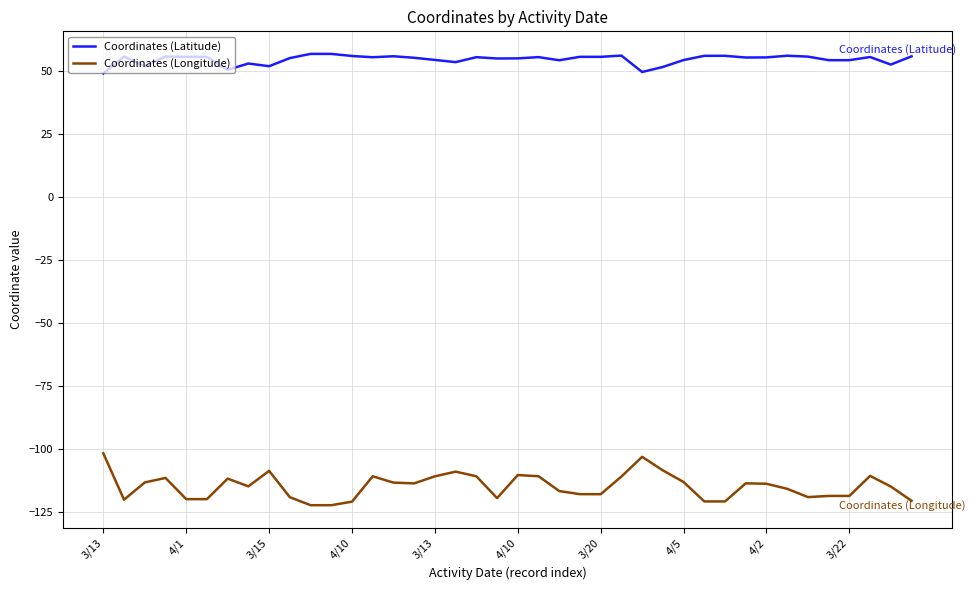

True or false: Coordinates (Longitude) and Coordinates (Latitude) cross at least once.

False